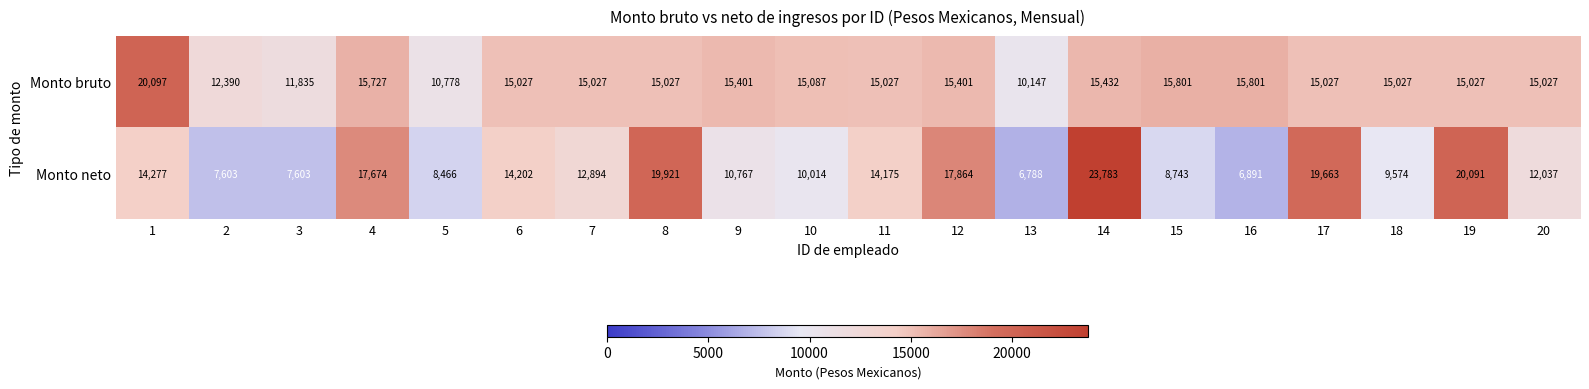

What is the average value of the Monto neto series?

13152